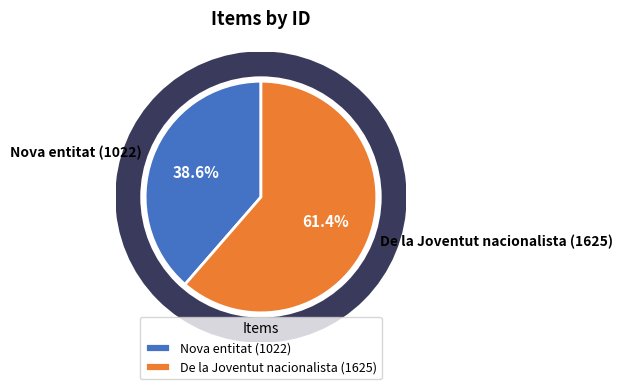

To the nearest percent, what is the difference between the largest and smallest slice percentages?

23%